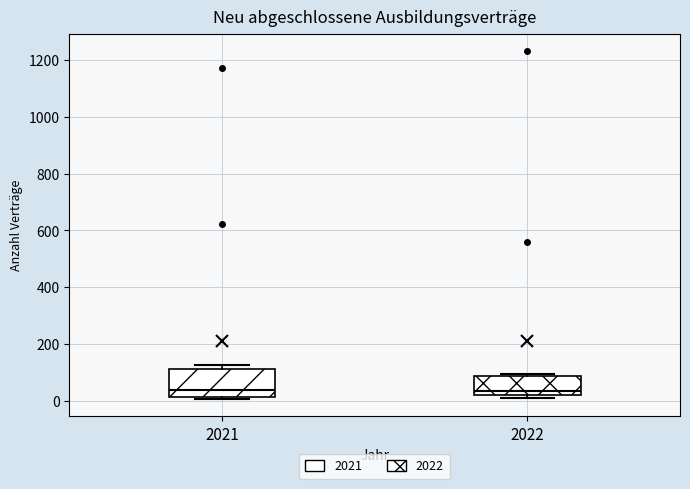

Which box is the tallest, from its lower edge to its upper edge?

2021